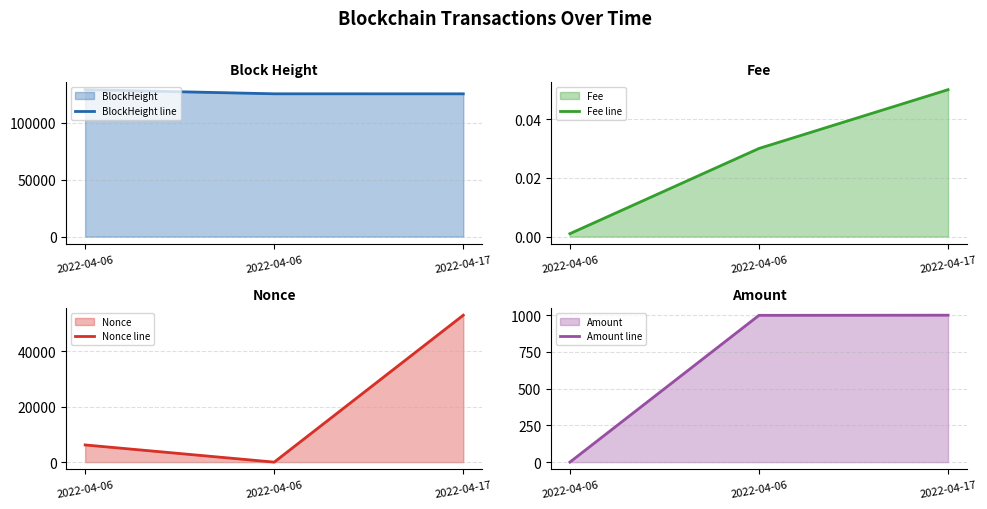

What are all the series names shown in the legend?

BlockHeight line, Fee line, Nonce line, Amount line